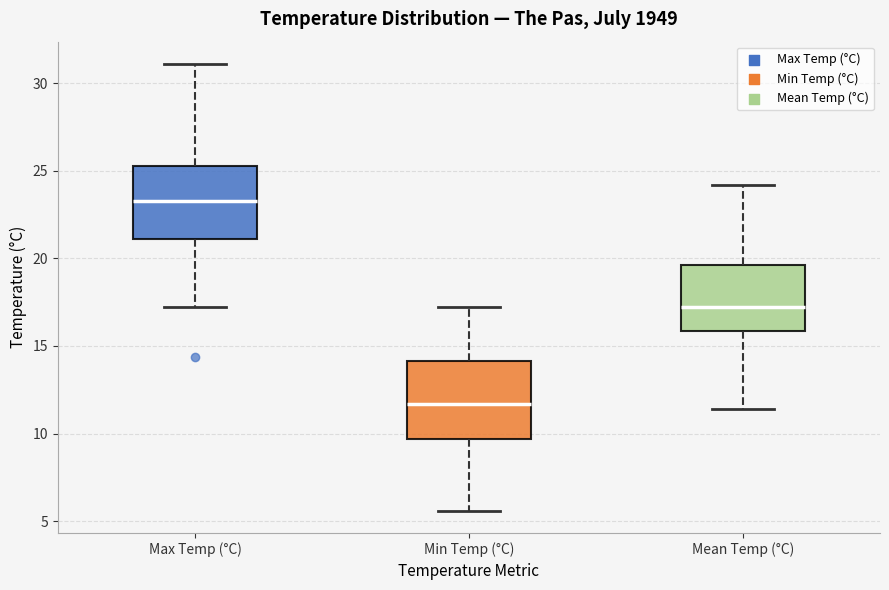

Where is the lower edge of the box for Max Temp (°C) on the y-axis? The values are not printed on the chart, so give them approximately, as read against the axis.

21.0